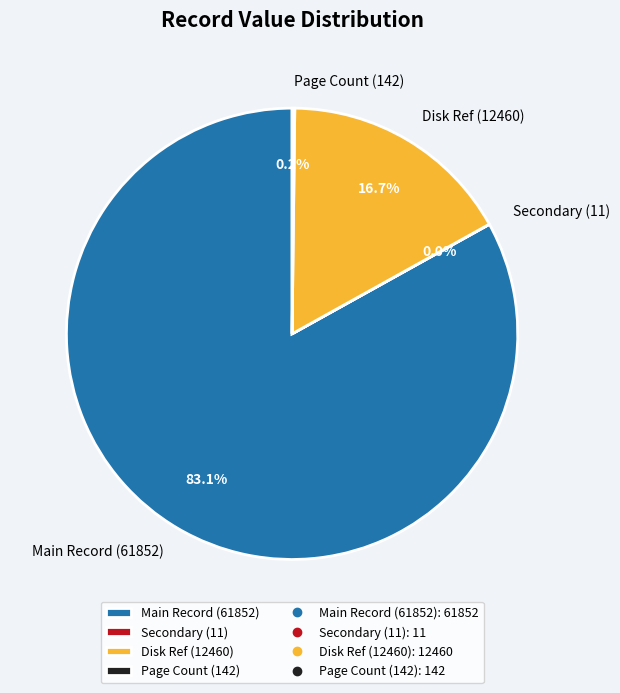

What portion of the pie excludes Disk Ref (12460)?

83.3%